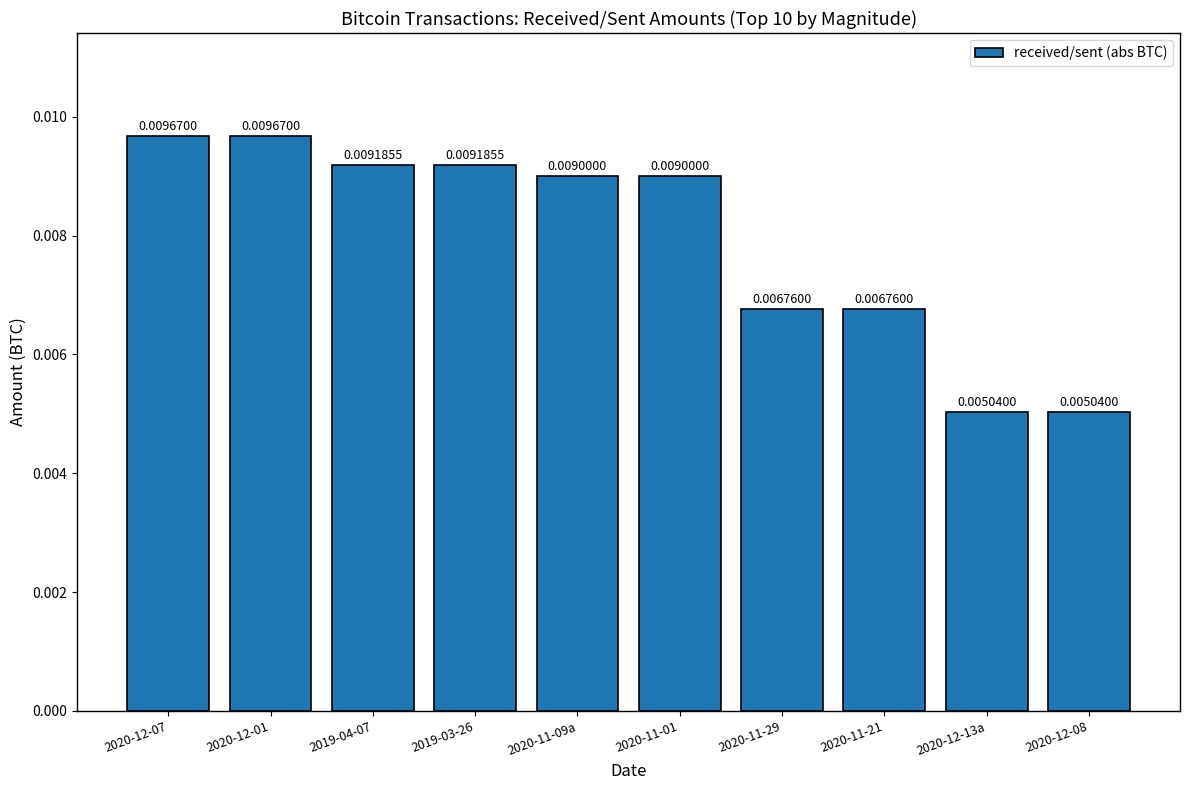

Count the number of data series in this chart.

1